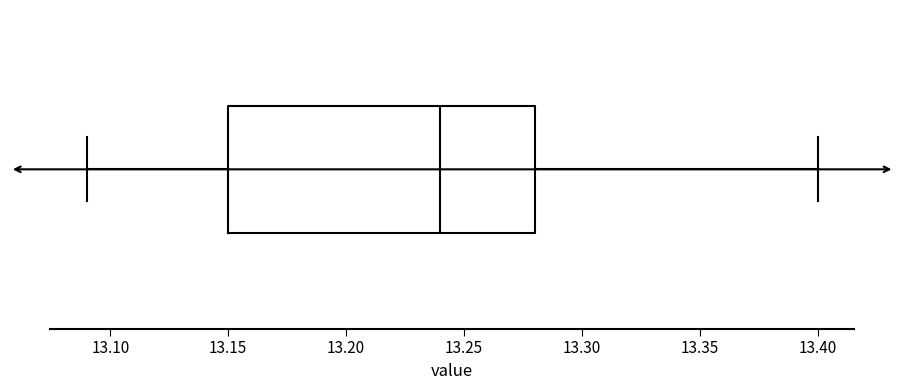

Read this box plot against the x-axis: the position of the median line, the range covered by the box, and the ends of both whiskers. The values are not printed on the chart, so give them approximately, as read against the axis.

median 13.24, box 13.15 to 13.28, whiskers 13.09 to 13.40